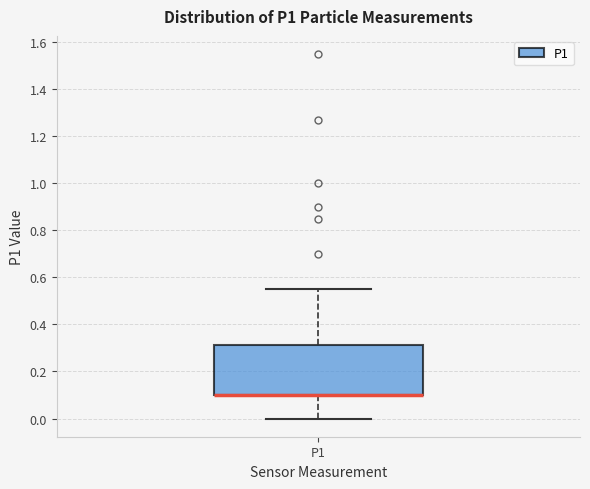

Read this box plot against the y-axis: the position of the median line, the range covered by the box, and the ends of both whiskers. The values are not printed on the chart, so give them approximately, as read against the axis.

median 0.10 (drawn on the box's lower edge), box 0.10 to 0.32, whiskers 0.00 to 0.56